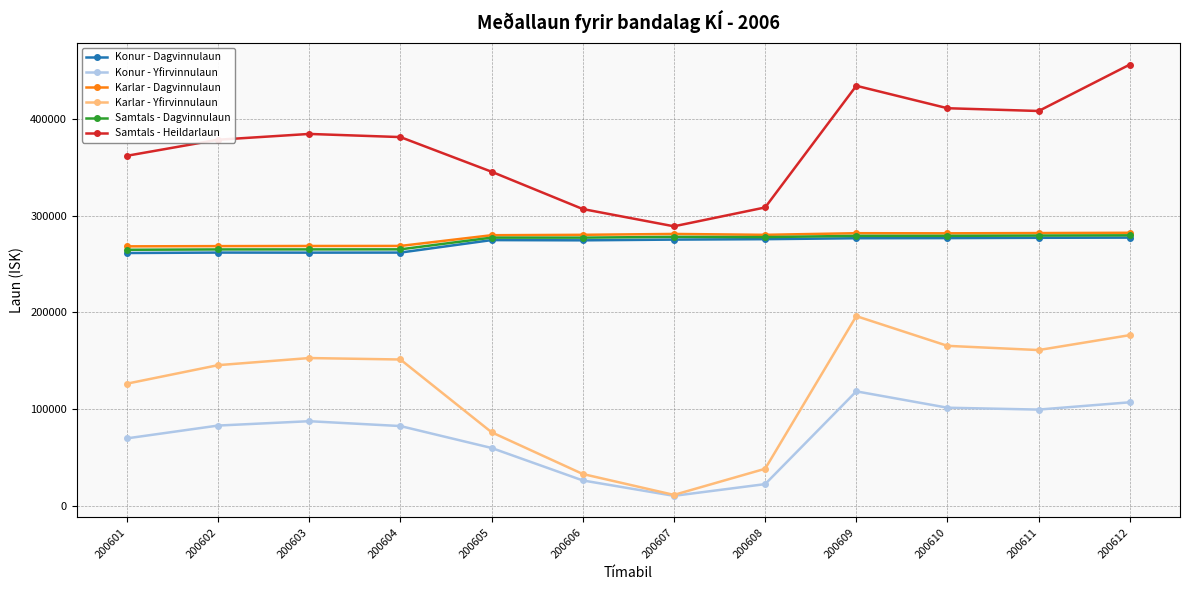

True or false: Konur - Yfirvinnulaun and Konur - Dagvinnulaun cross at least once.

False